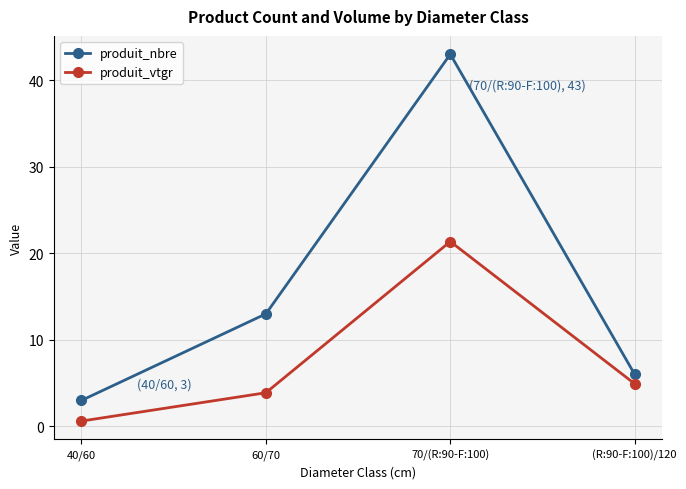

Reading left to right, what are all the values shown in this chart?

produit_nbre: 40/60=3.0	60/70=13.0	70/(R:90-F:100)=43.0	(R:90-F:100)/120=6.0
produit_vtgr: 40/60=0.6	60/70=3.9	70/(R:90-F:100)=21.4	(R:90-F:100)/120=4.9